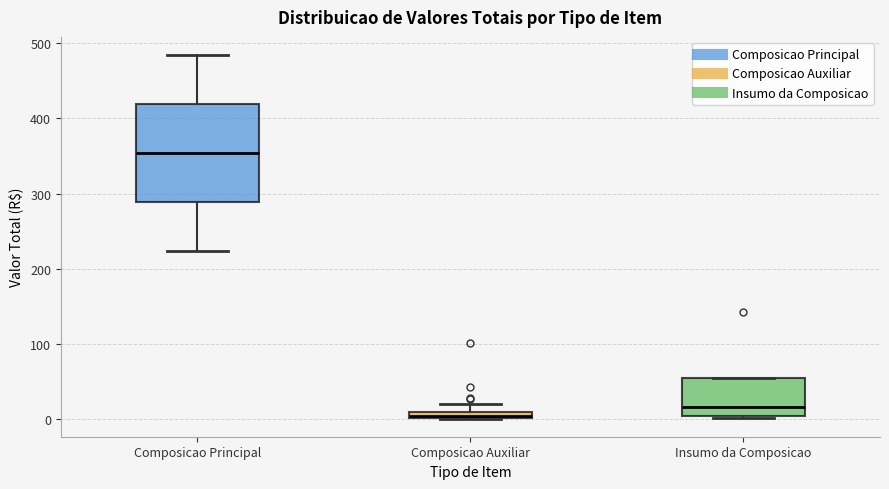

Where does the lower whisker of the box for Composicao Principal end on the y-axis? The values are not printed on the chart, so give them approximately, as read against the axis.

220